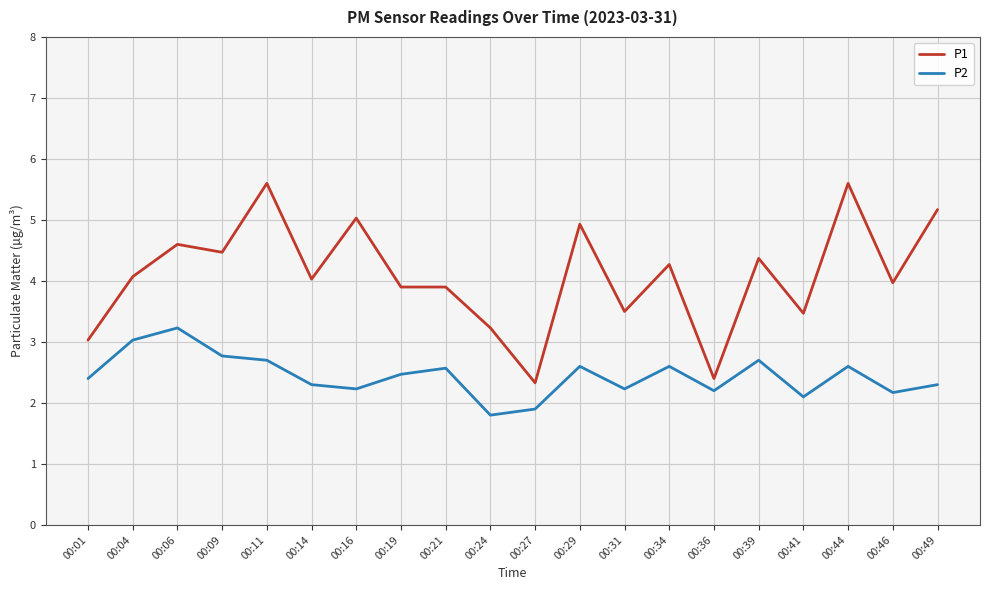

What is the difference between the P2 values at 00:11 and 00:46?

0.5